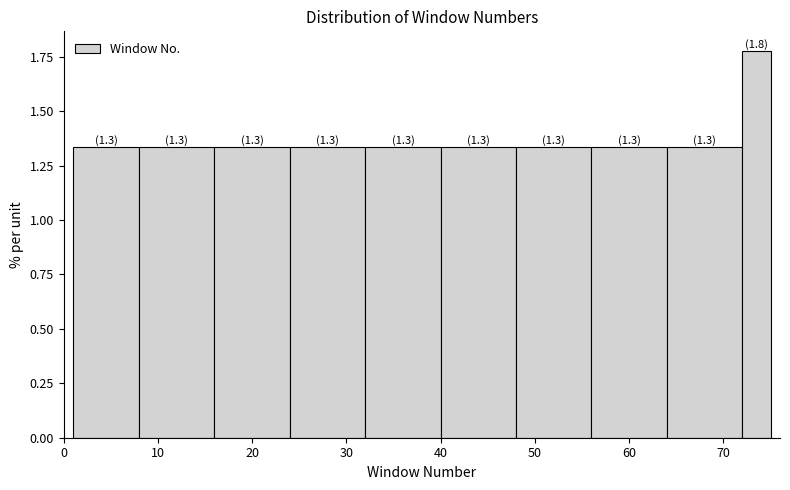

Around what value on the x-axis is the tallest bar? Give the approximate position of its centre, as read against the axis.

74